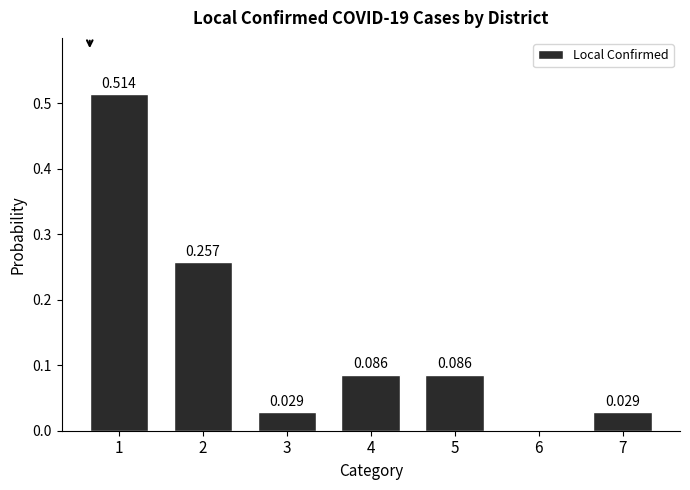

How many values exceed 0?

6